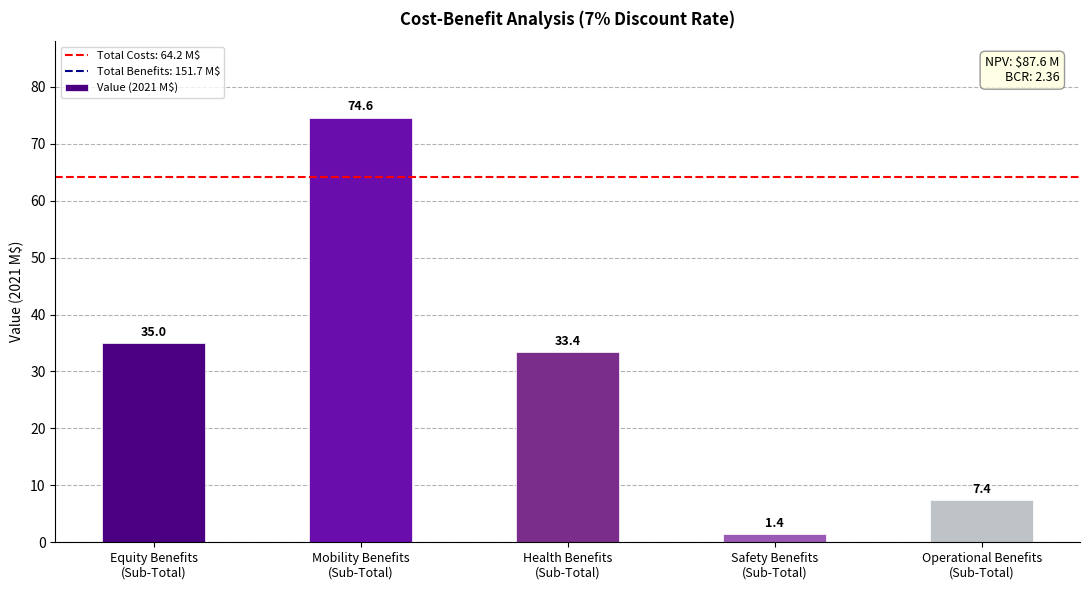

Reading right to left, transcribe all the data shown in this chart.

Operational Benefits
(Sub-Total)=7.4	Safety Benefits
(Sub-Total)=1.4	Health Benefits
(Sub-Total)=33.4	Mobility Benefits
(Sub-Total)=74.6	Equity Benefits
(Sub-Total)=35.0